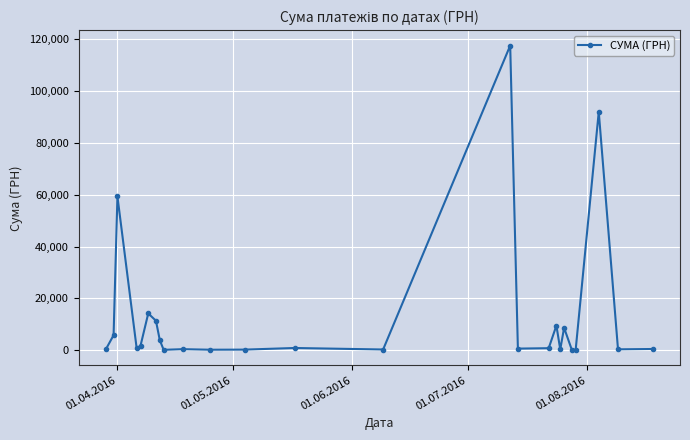

What is the difference between the maximum and minimum values?

117471.0